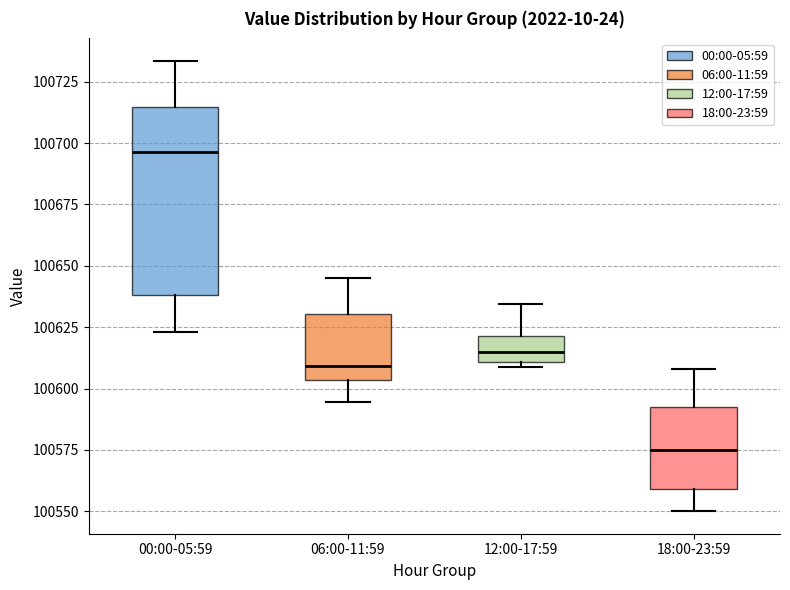

Reading left to right, read every box against the y-axis: the position of its median line, the range the box covers, and the ends of its whiskers. The values are not printed on the chart, so give them approximately, as read against the axis.

00:00-05:59: median 100695, box 100640 to 100715, whiskers 100625 to 100735
06:00-11:59: median 100610, box 100605 to 100630, whiskers 100595 to 100645
12:00-17:59: median 100615, box 100610 to 100620, whiskers 100610 (just below the box's lower edge) to 100635
18:00-23:59: median 100575, box 100560 to 100595, whiskers 100550 to 100610